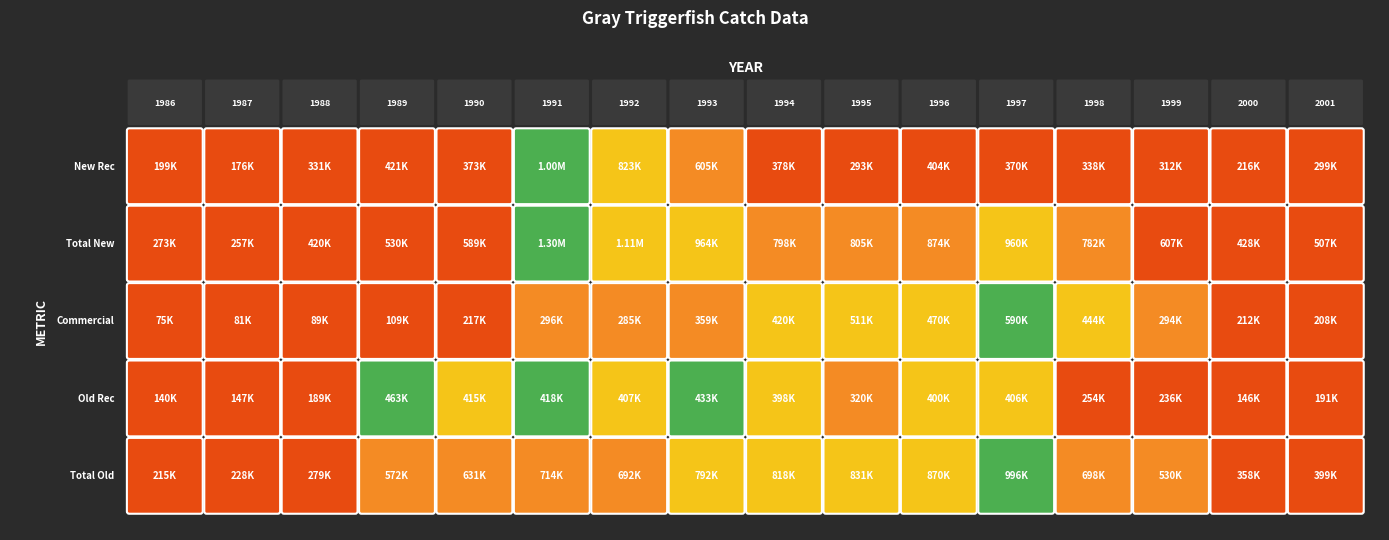

Reading left to right, list all the values displayed in this chart.

Total Old: 214857.7	227515.8	278838.3	572355.5	631343.9	714407.2	692168.0	791730.7	817669.9	831157.0	869837.1	995694.9	698401.9	530238.9	358285.0	399342.4
Old Rec: 140233.7	146544.8	189418.3	463419.5	414549.9	418190.2	406872.0	433180.7	397763.0	319884.0	399786.0	406136.0	254012.9	235880.9	146316.0	191098.4
Commercial: 74624.0	80971.0	89420.0	108936.0	216794.0	296217.0	285296.0	358550.0	419907.0	511273.0	470051.0	589559.0	444389.0	294358.0	211969.0	208244.0
Total New: 273424.9	257443.2	419982.4	530140.8	589480.0	1298656.0	1108117.4	963559.0	798092.6	804548.0	873661.3	959551.3	782138.3	606625.3	427957.6	507030.2
New Rec: 198800.9	176472.2	330562.4	421204.8	372686.0	1002439.0	822821.4	605009.0	378185.6	293275.0	403610.3	369992.3	337749.3	312267.3	215988.6	298786.2